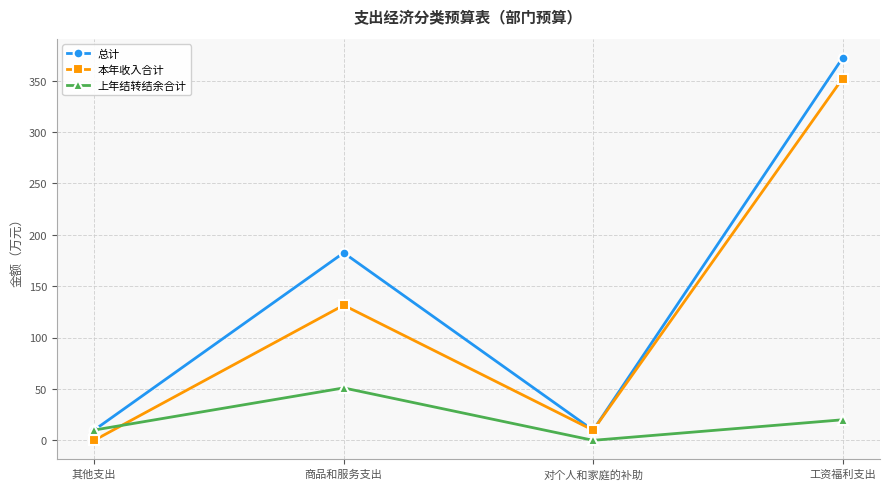

How many lines are shown in the chart?

3